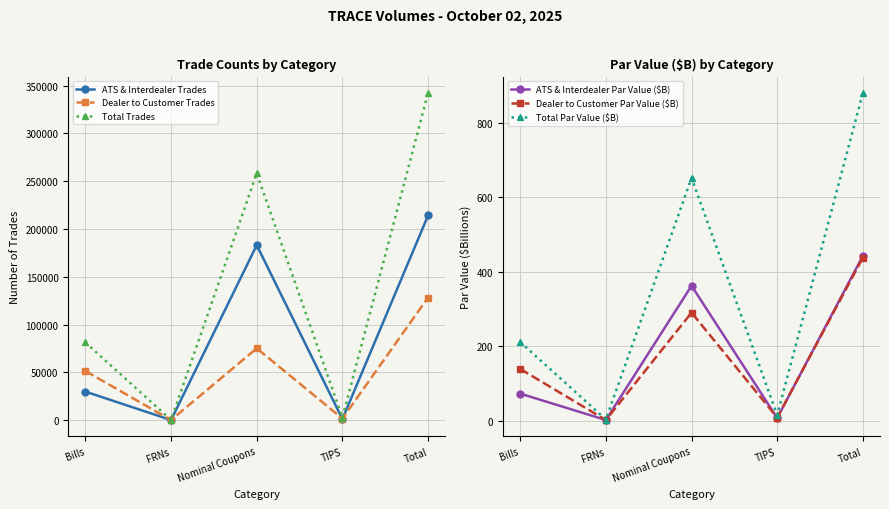

What is the sum of all ATS & Interdealer Trades values?

428332